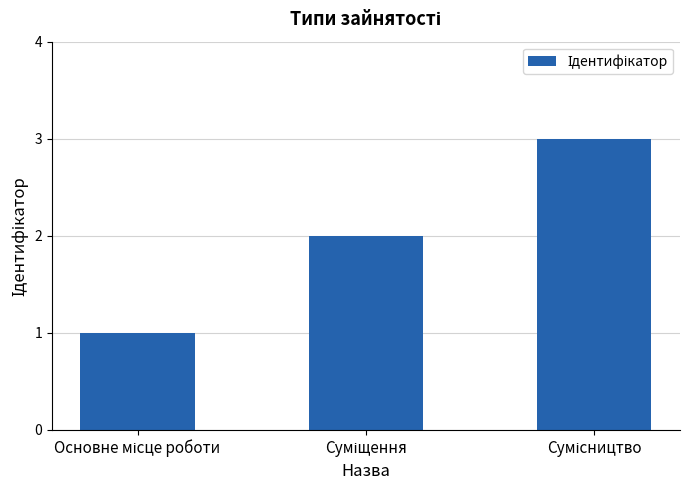

What is the sum of all values?

6